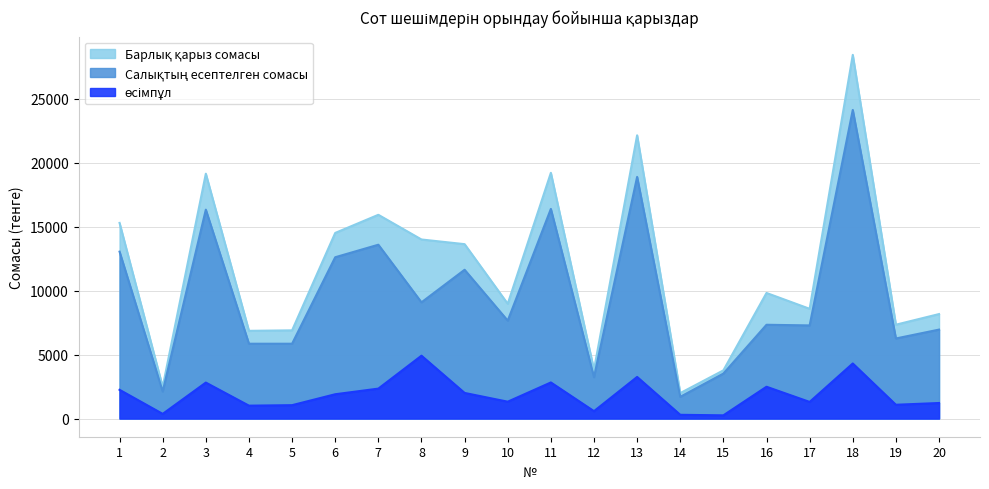

Where is өсімпұл nearest to the value 2582?

16